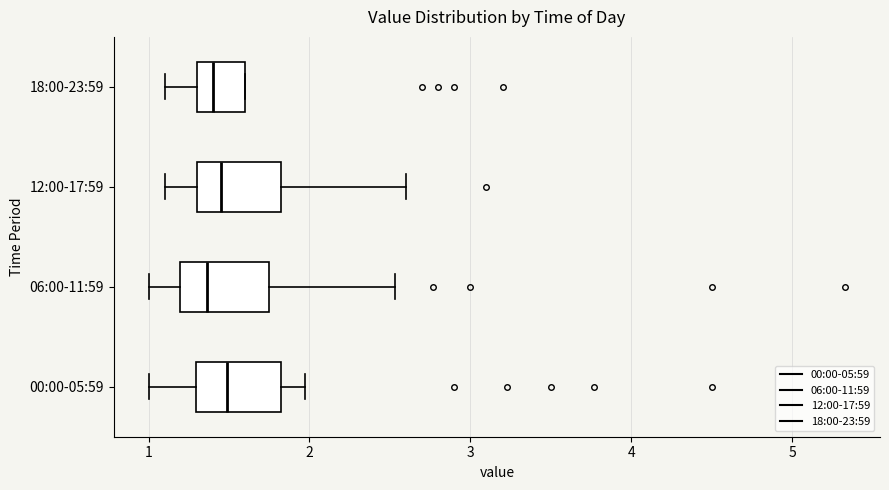

Reading bottom to top, read every box against the x-axis: the position of its median line, the range the box covers, and the ends of its whiskers. The values are not printed on the chart, so give them approximately, as read against the axis.

00:00-05:59: median 1.5, box 1.3 to 1.8, whiskers 1.0 to 2.0
06:00-11:59: median 1.4, box 1.2 to 1.7, whiskers 1.0 to 2.5
12:00-17:59: median 1.5, box 1.3 to 1.8, whiskers 1.1 to 2.6
18:00-23:59: median 1.4, box 1.3 to 1.6, whiskers 1.1 to 1.6